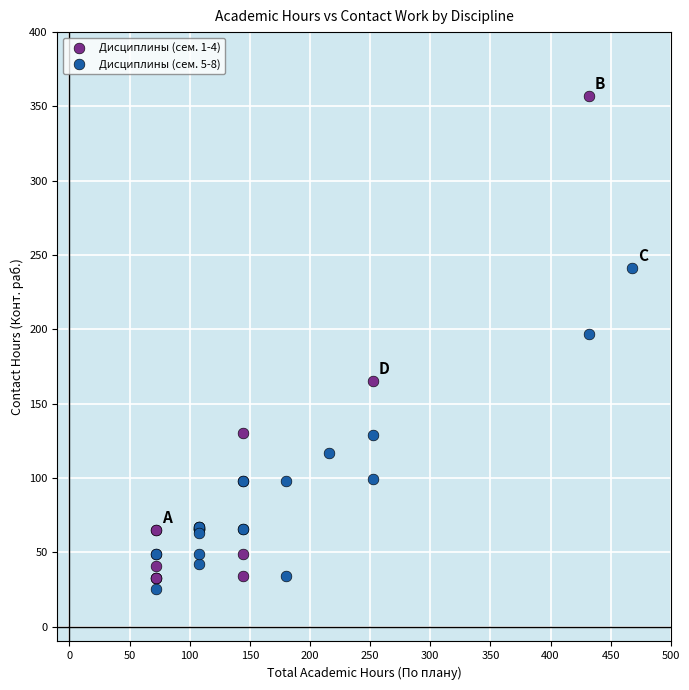

Which series has the widest spread of Y values?

Дисциплины (сем. 1-4)